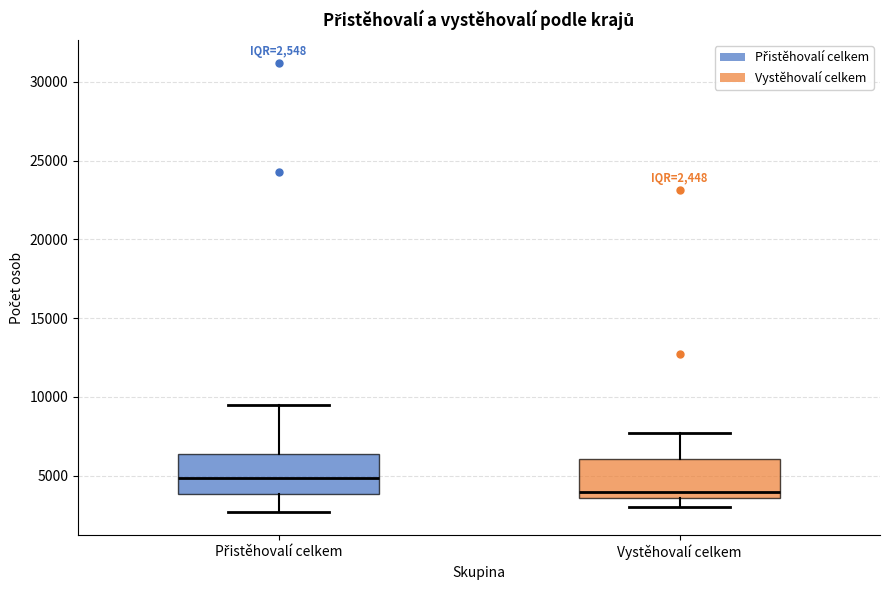

Which box has the highest median line?

Přistěhovalí celkem